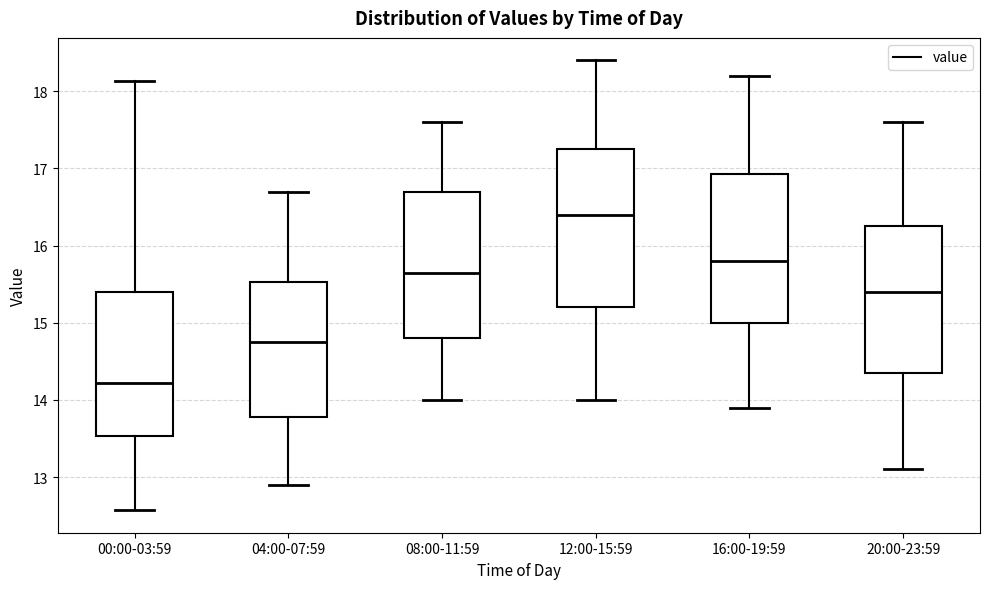

Where is the lower edge of the box for 20:00-23:59 on the y-axis? The values are not printed on the chart, so give them approximately, as read against the axis.

14.4